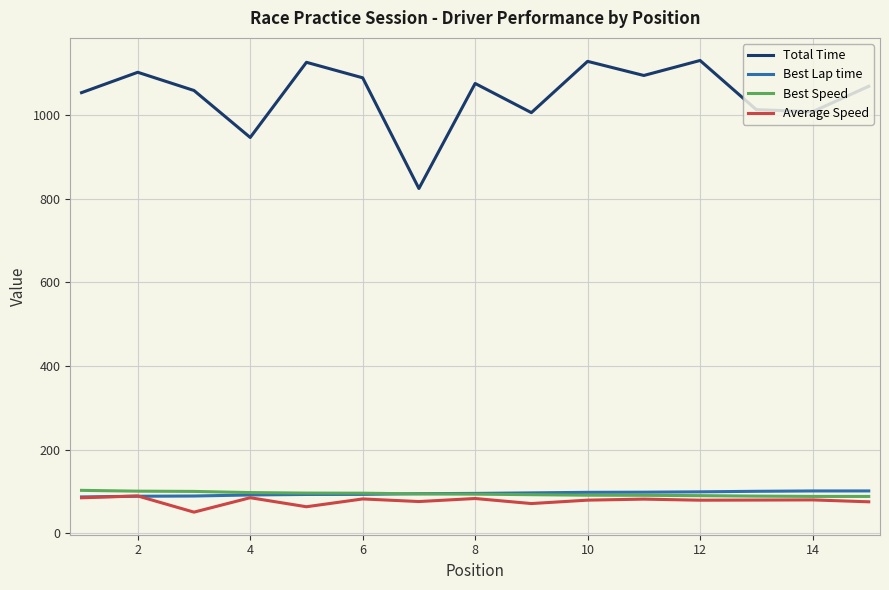

In Average Speed, how many points are higher than both neighbors (excluding endpoints)?

6